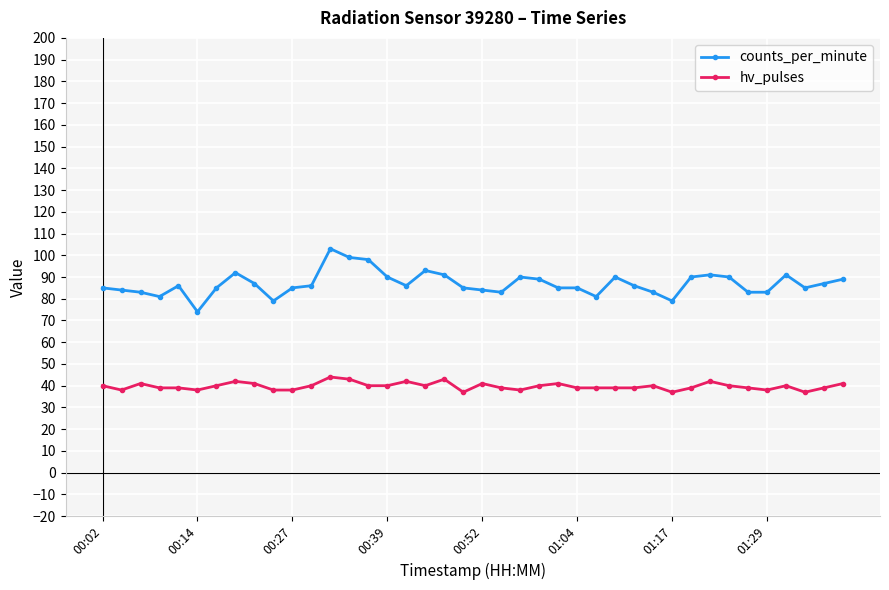

Reading left to right, what are all the values shown in this chart?

counts_per_minute: 85	84	83	81	86	74	85	92	87	79	85	86	103	99	98	90	86	93	91	85	84	83	90	89	85	85	81	90	86	83	79	90	91	90	83	83	91	85	87	89
hv_pulses: 40	38	41	39	39	38	40	42	41	38	38	40	44	43	40	40	42	40	43	37	41	39	38	40	41	39	39	39	39	40	37	39	42	40	39	38	40	37	39	41